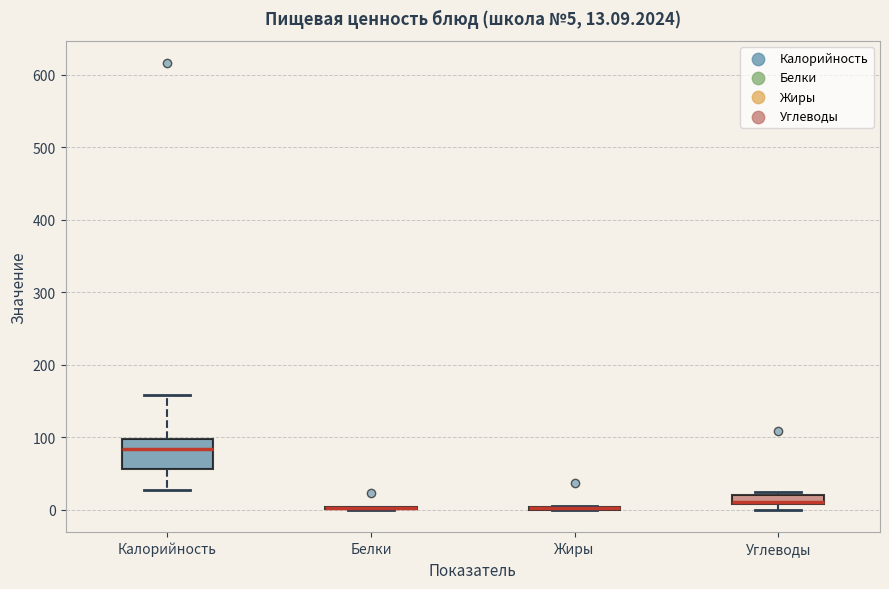

Which box is the tallest, from its lower edge to its upper edge?

Калорийность